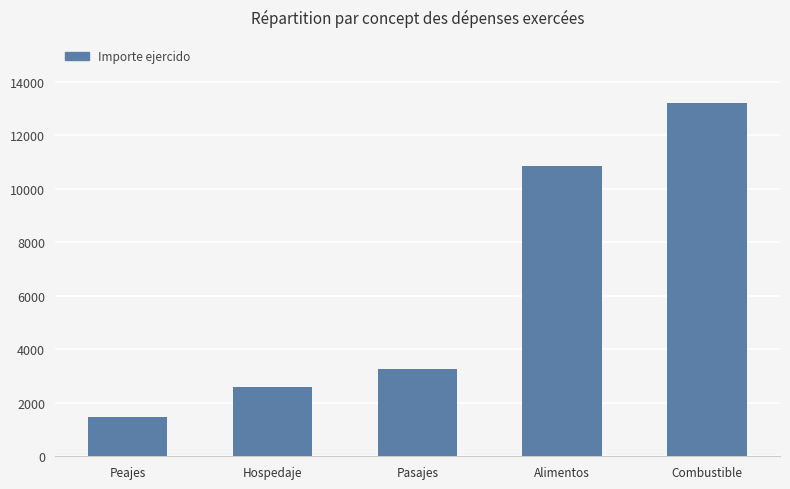

What is the sum of the values at Pasajes and Hospedaje?

5880.0